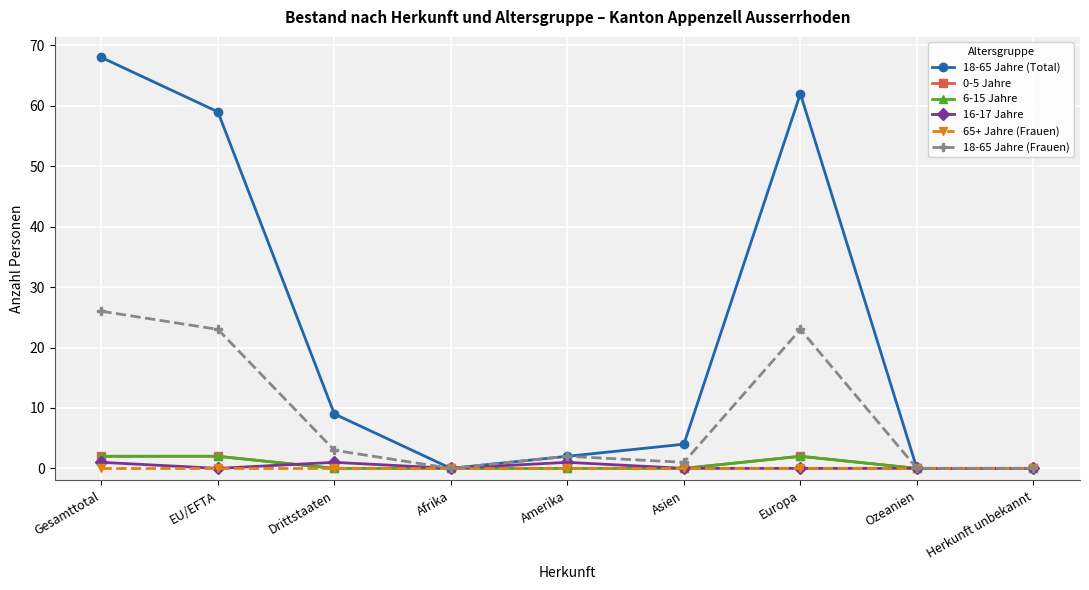

True or false: 18-65 Jahre (Total) and 16-17 Jahre intersect in this chart.

False